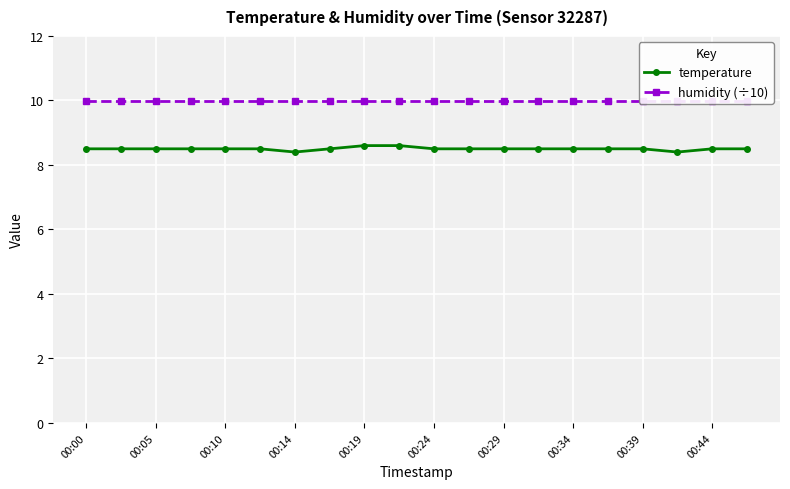

What is the lowest value of the temperature series?

8.4